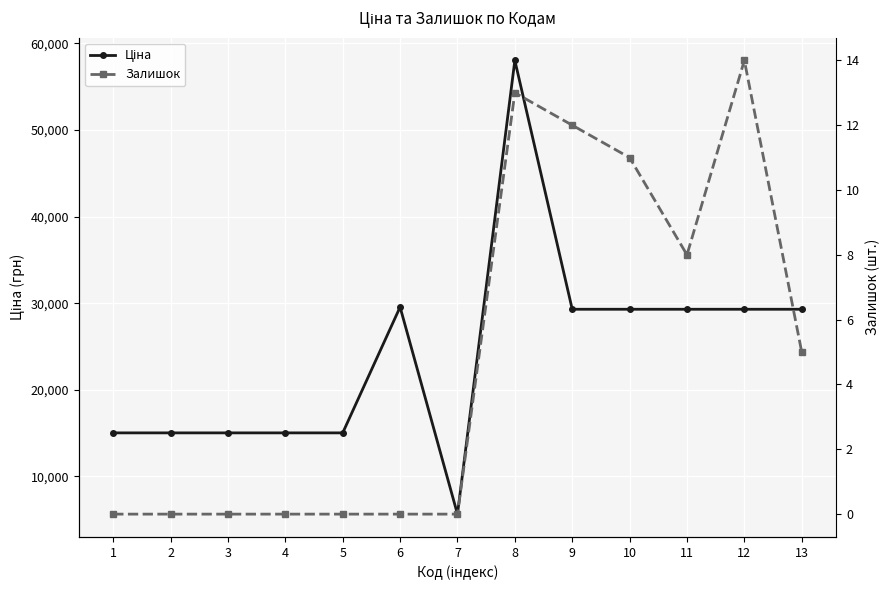

Which series changed the most between 1 and 5?

Ціна